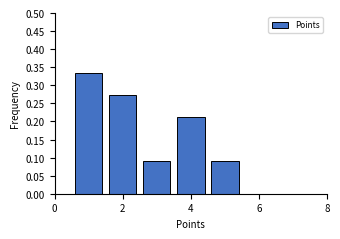

Which range on the x-axis has the tallest bar?

0.5 to 1.5